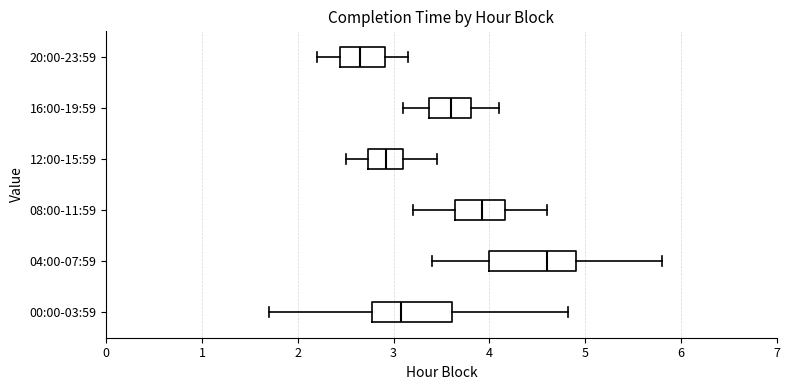

Where is the left edge of the box for 04:00-07:59 on the x-axis? The values are not printed on the chart, so give them approximately, as read against the axis.

4.0